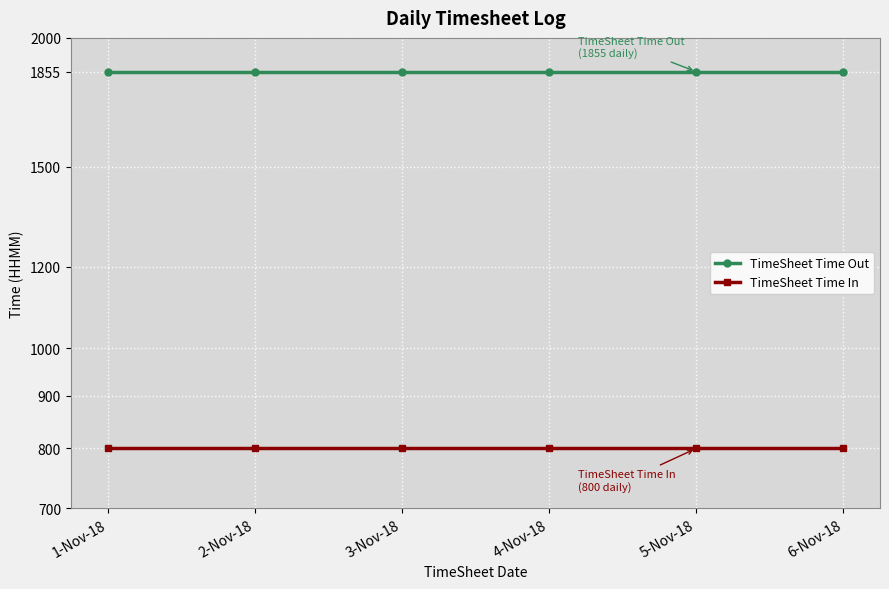

At which label does TimeSheet Time In reach its minimum?

1-Nov-18